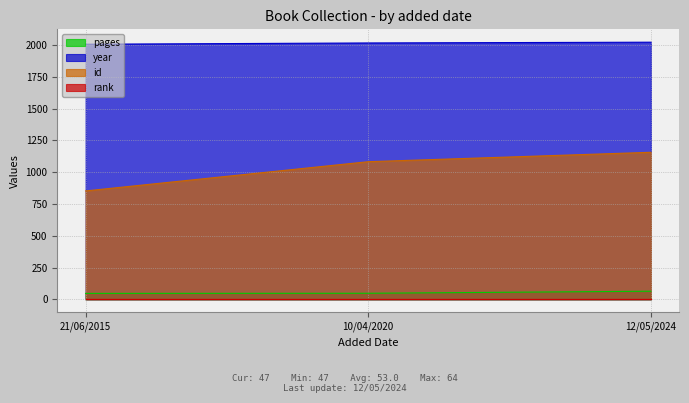

What are all the series names shown in the legend?

id, pages, rank, year